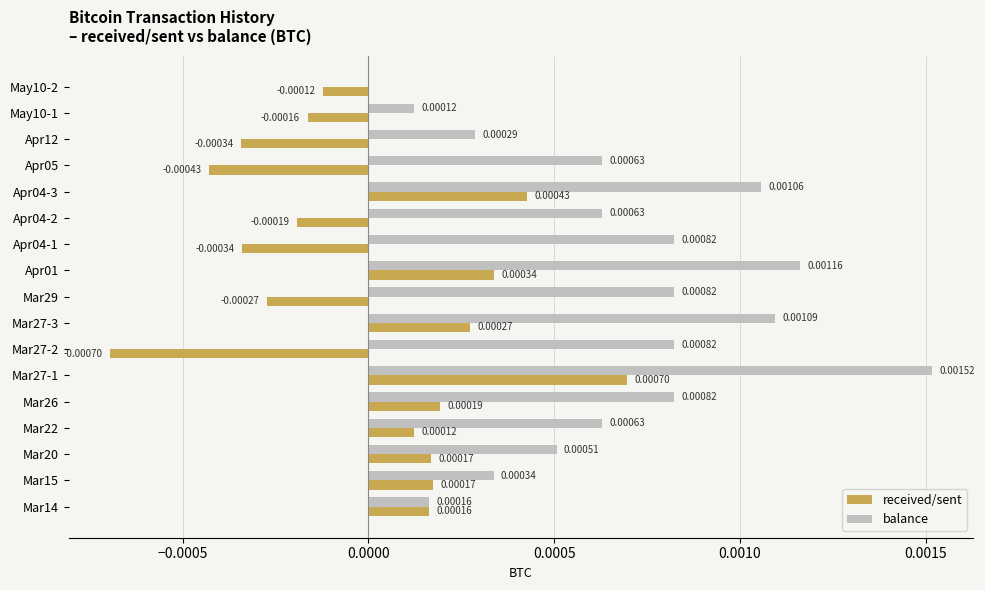

Which series has the largest total across all categories?

balance